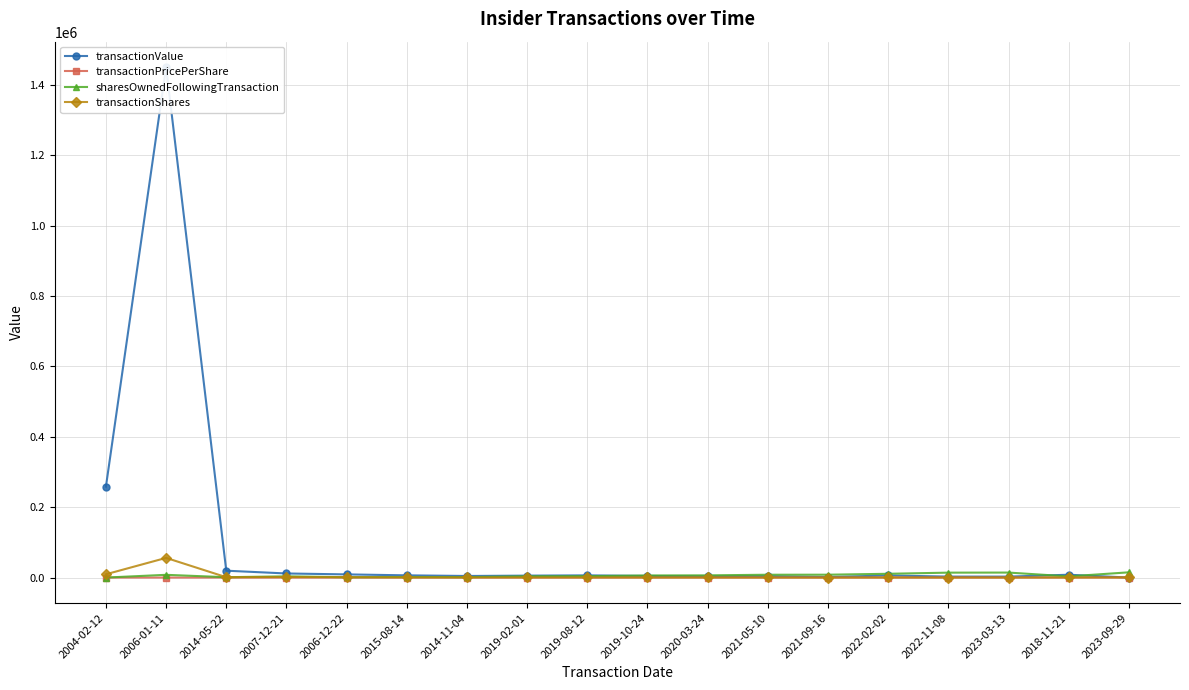

The value of transactionValue at 2019-02-01 is 5460.0. True or false?

True